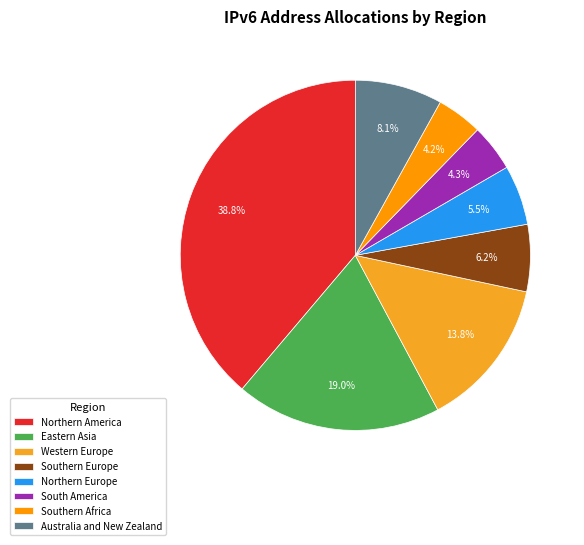

Does Eastern Asia account for over 50% of the chart?

No